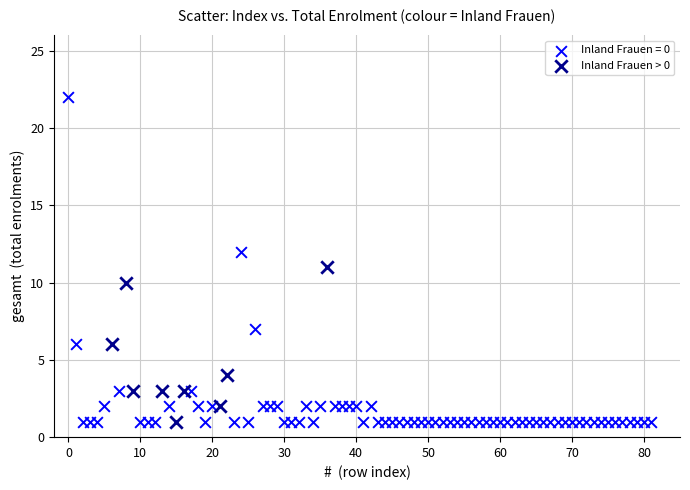

Which series reaches the maximum Y coordinate?

Inland Frauen = 0